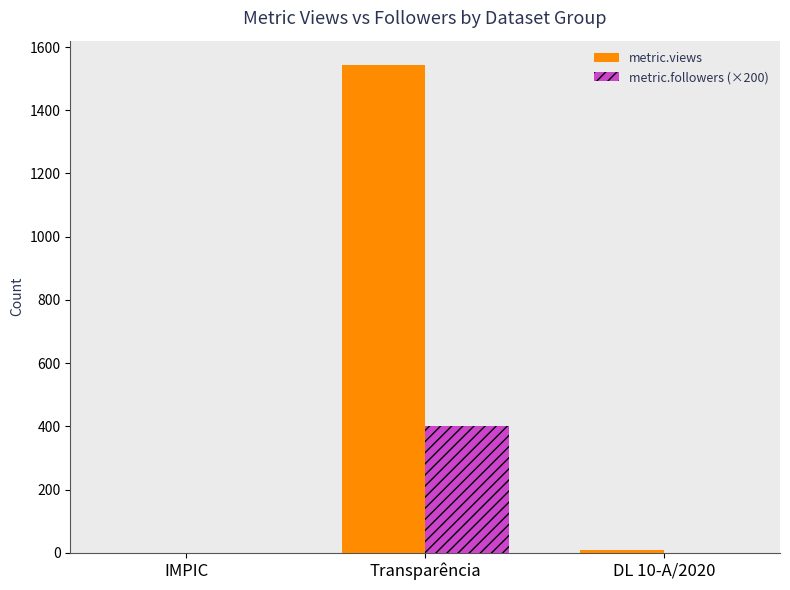

At which label does metric.followers (×200) reach its peak?

Transparência